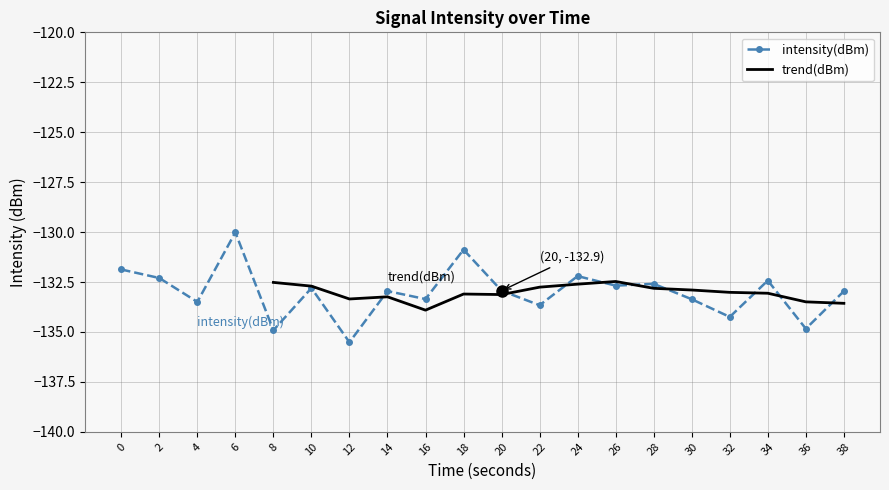

How many data points are less than -132?

17